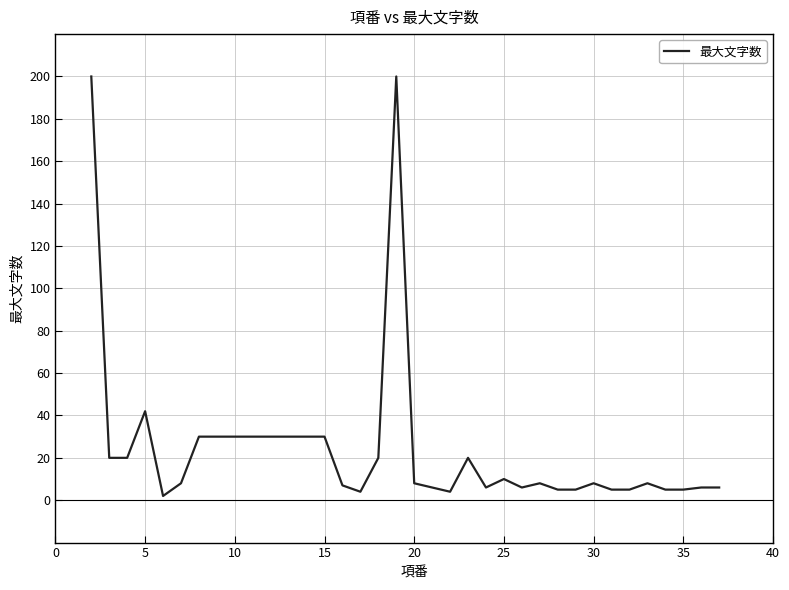

What is the difference between the maximum and minimum values?

198